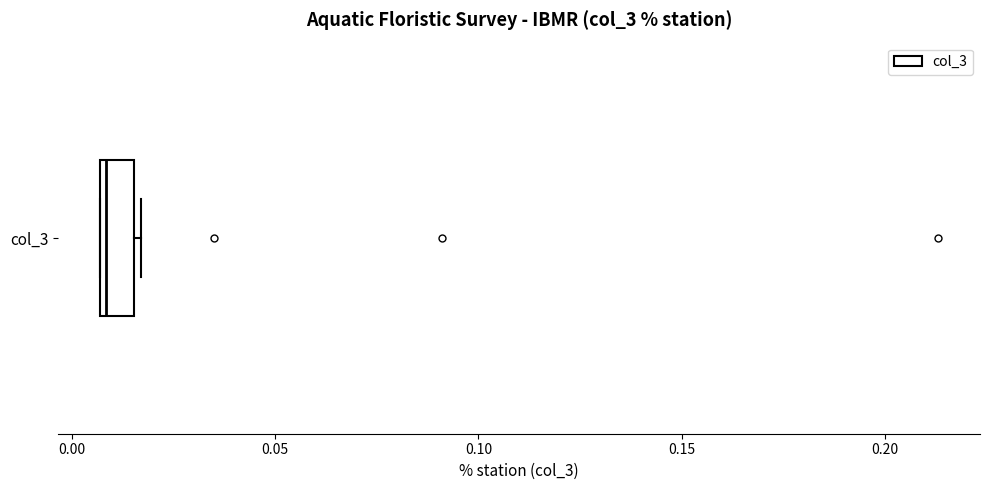

Where is the left edge of the box for col_3 on the x-axis? The values are not printed on the chart, so give them approximately, as read against the axis.

0.005